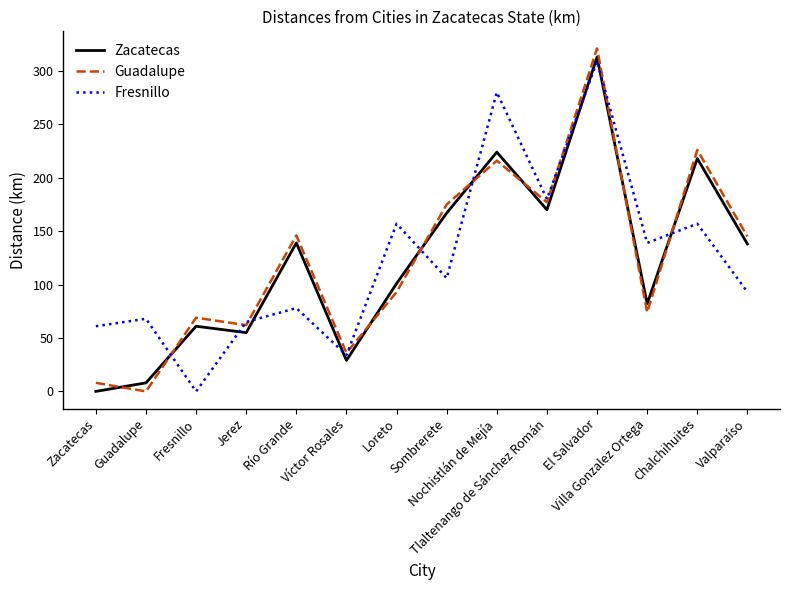

Which series has the largest range (max minus min)?

Guadalupe